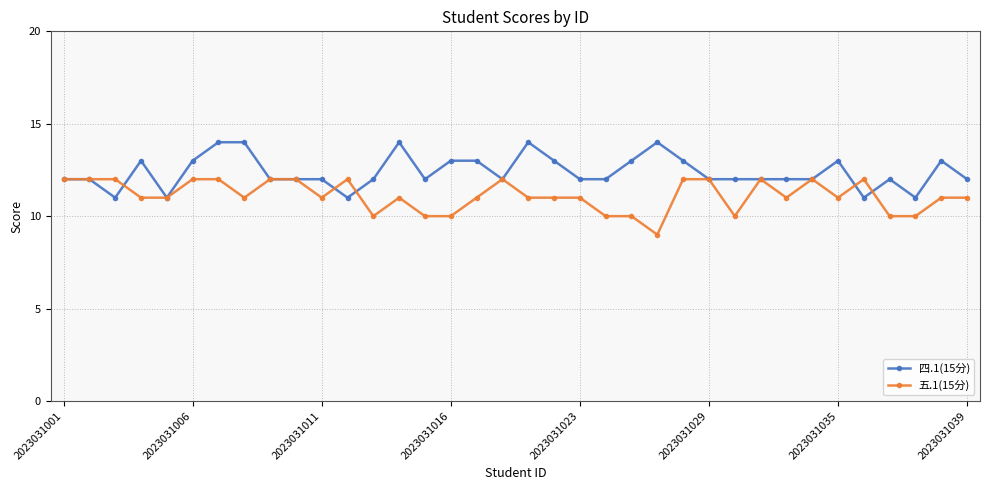

List the series in order of their peak value, highest first.

四.1(15分), 五.1(15分)